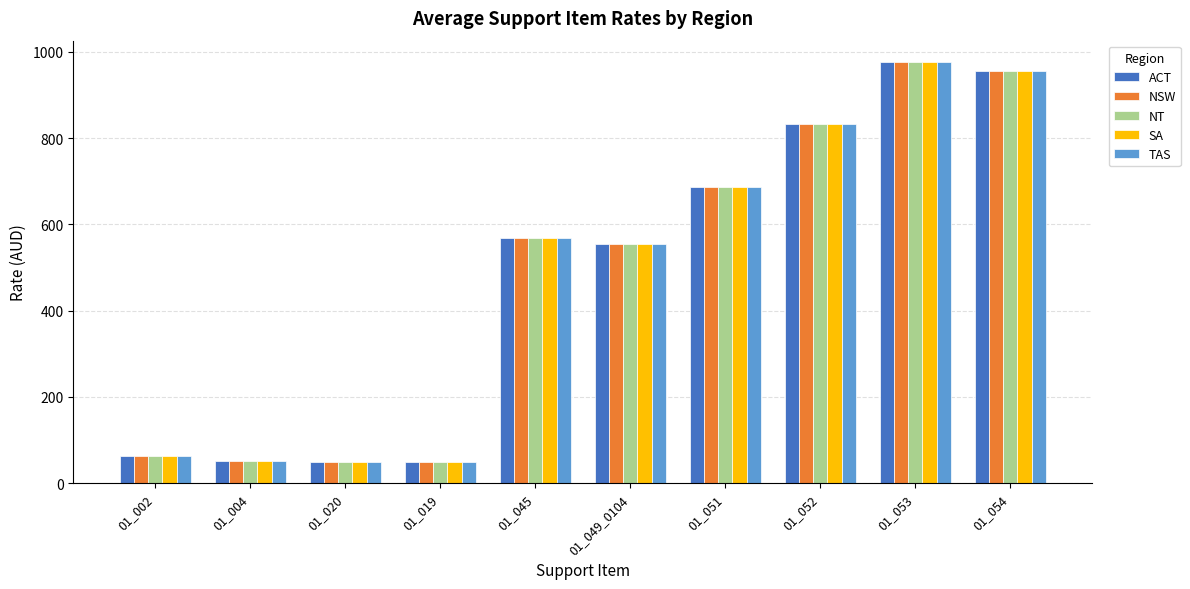

What is the label of the 3rd bar from the right?

01_052